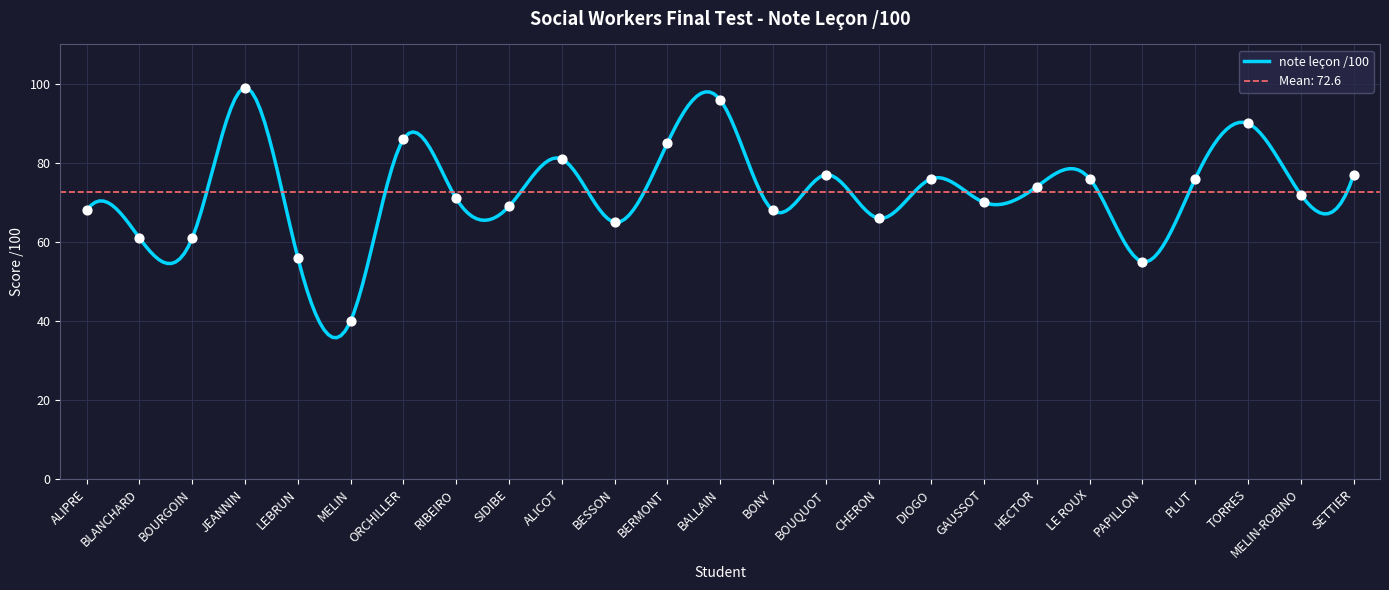

Between MELIN-ROBINO and BONY, which is larger?

MELIN-ROBINO